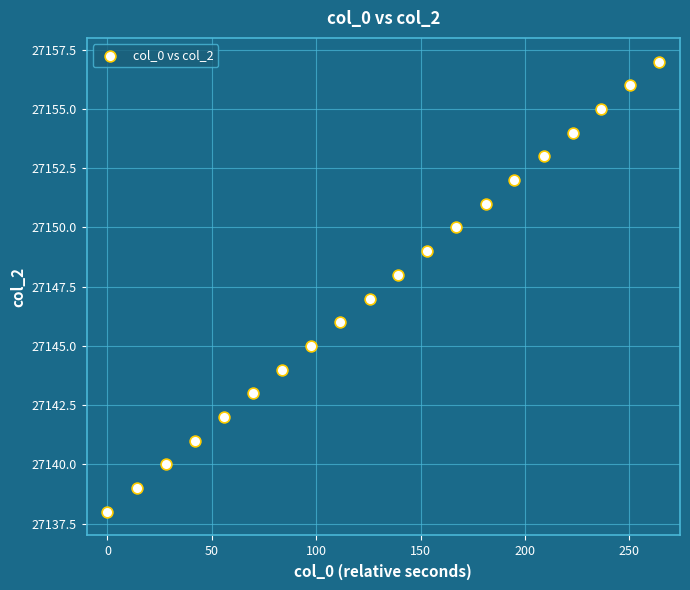

What is the range of Y values (max minus min)?

19